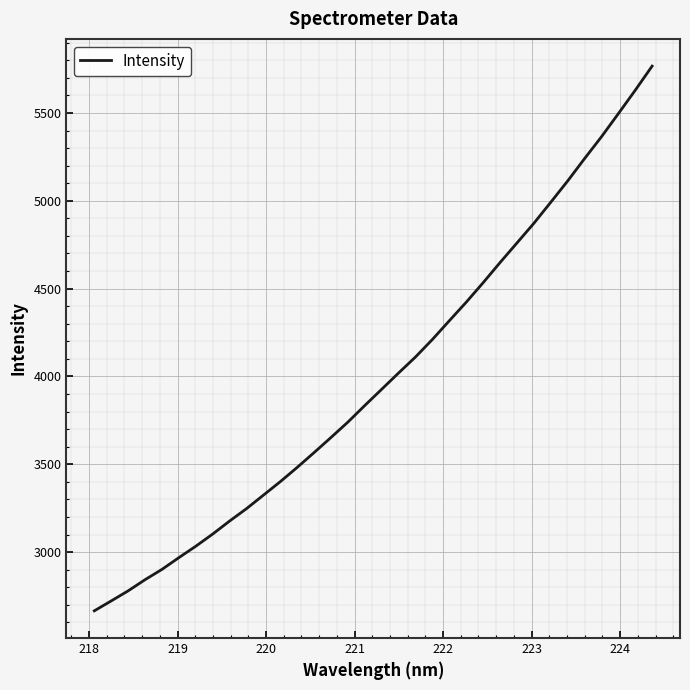

What is the smallest value displayed?

2665.6